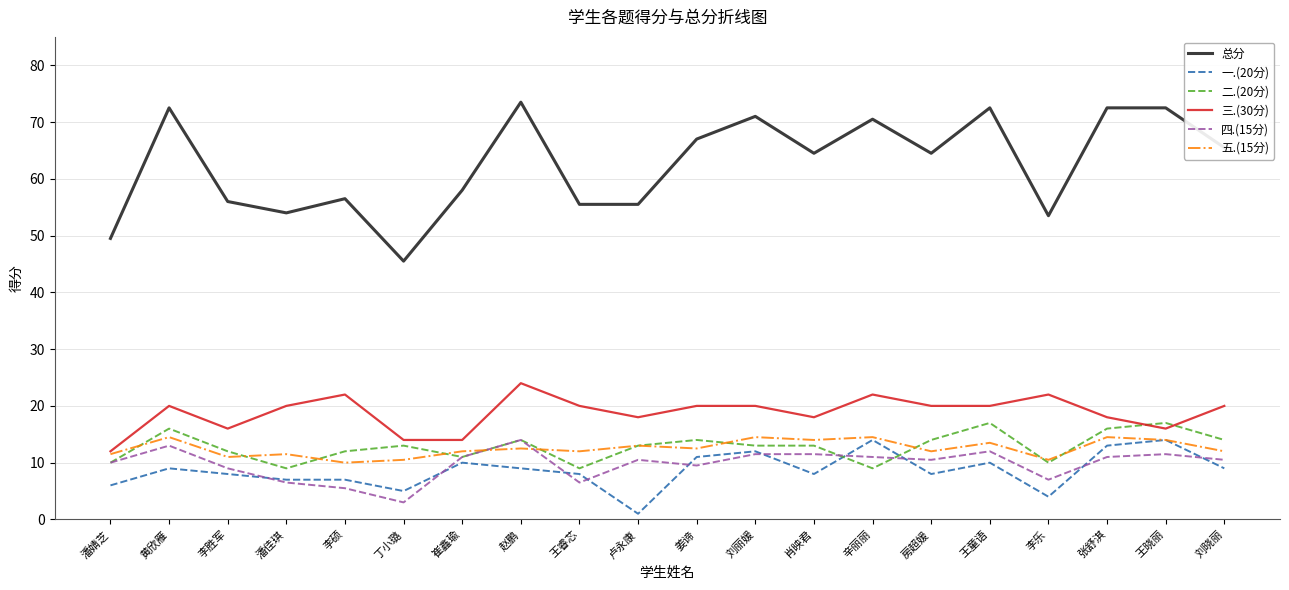

The value of 二.(20分) at 肖映君 is 13.0. True or false?

True